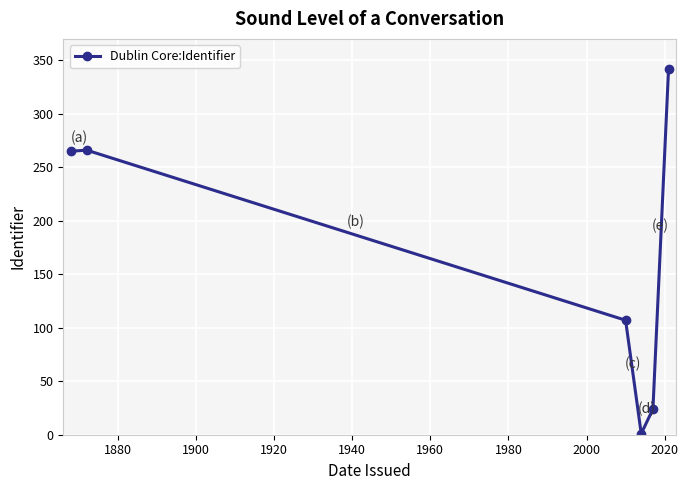

What is the difference between the maximum and minimum values?

341